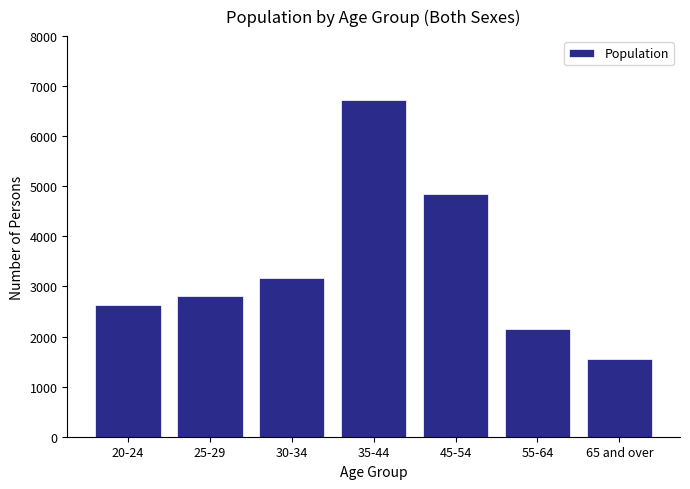

Reading left to right, list all the values displayed in this chart.

20-24=2640	25-29=2805	30-34=3165	35-44=6730	45-54=4850	55-64=2145	65 and over=1555